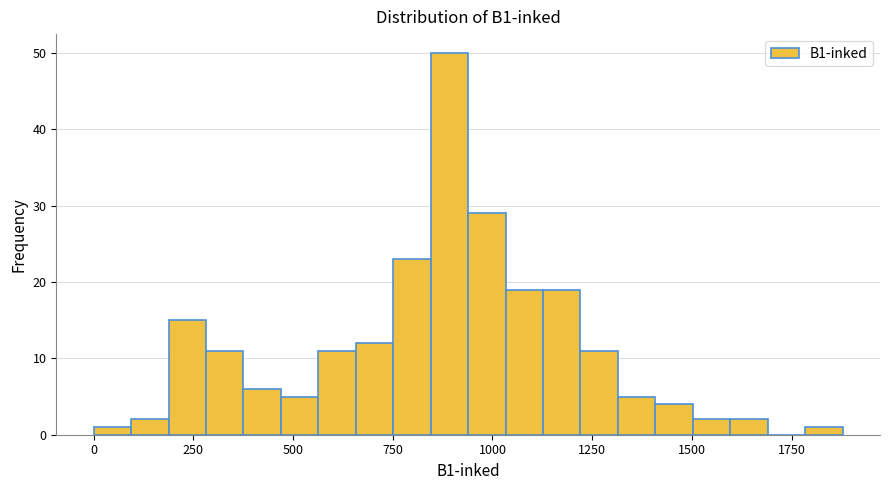

Around what value on the x-axis is the tallest bar? Give the approximate position of its centre, as read against the axis.

900